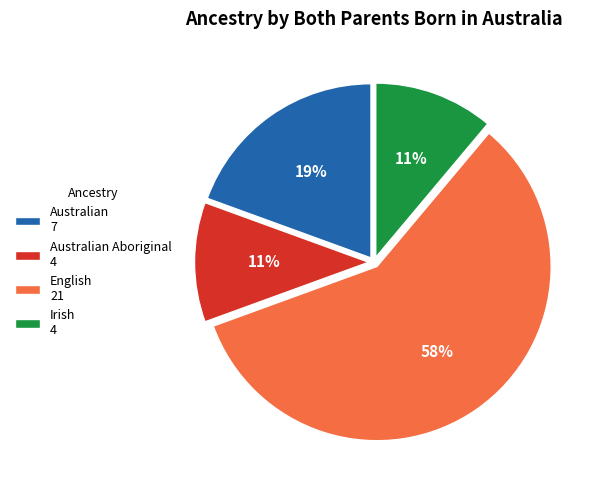

Is the sum of Irish 4 and Australian Aboriginal 4 greater than half?

No